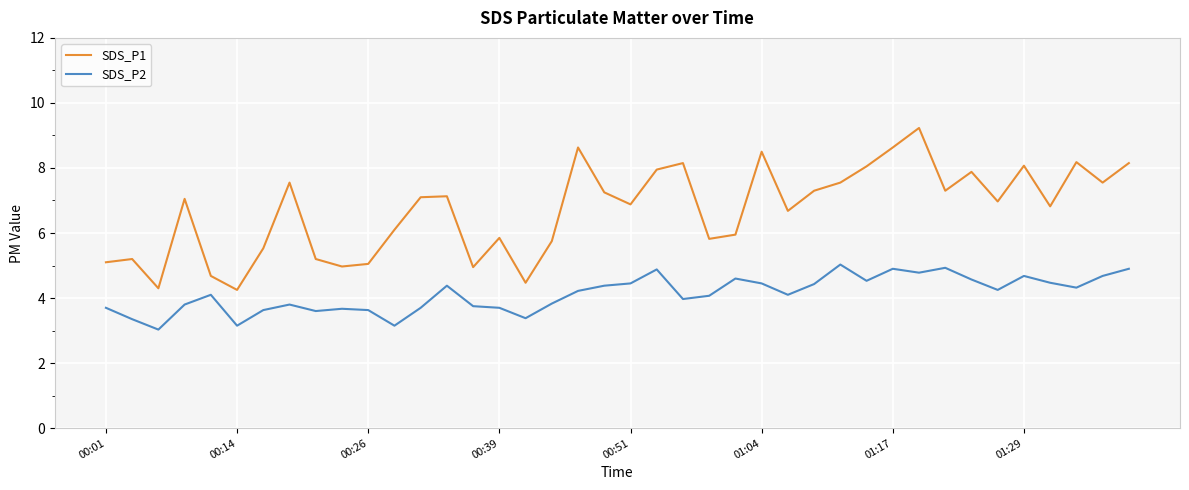

What is the maximum value shown in the chart?

9.2